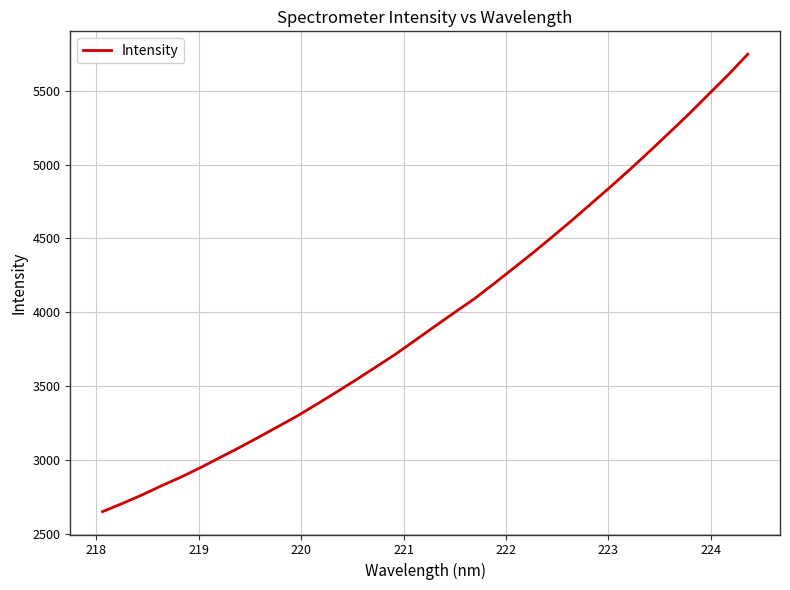

What is the smallest value displayed?

2648.3